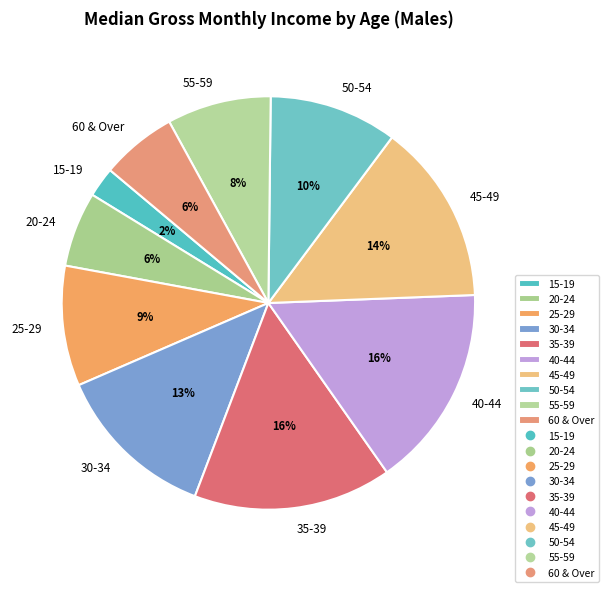

Which category has the smallest portion of the pie?

15-19